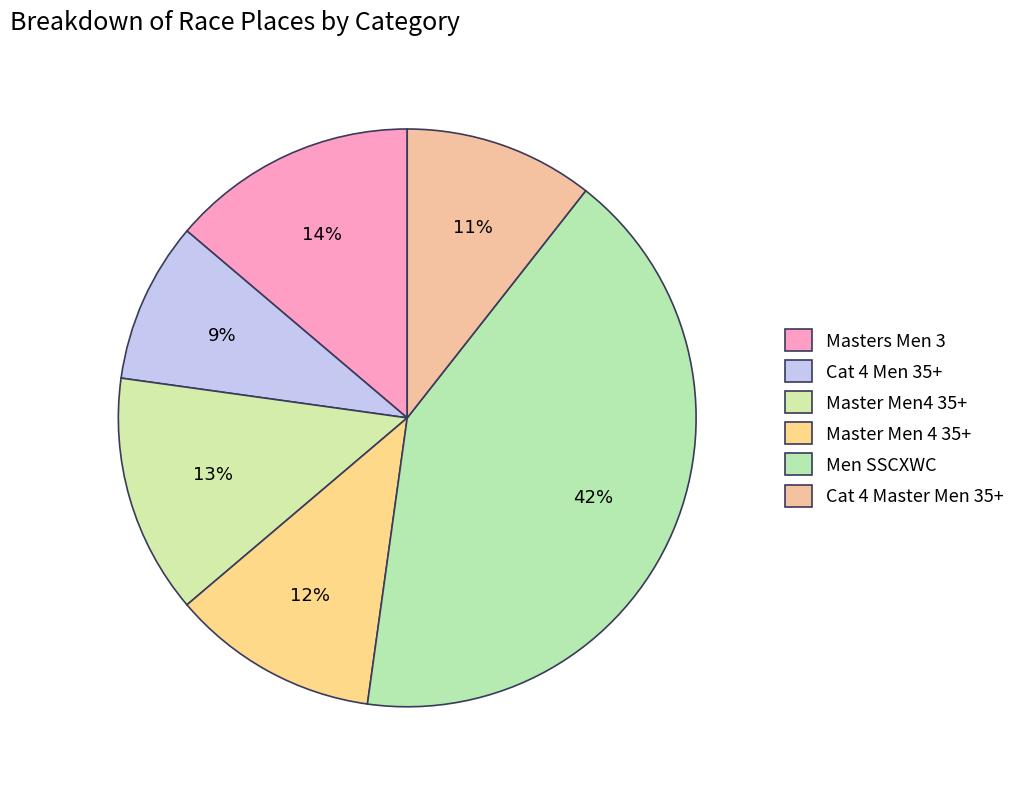

Count the number of slices in the pie.

6